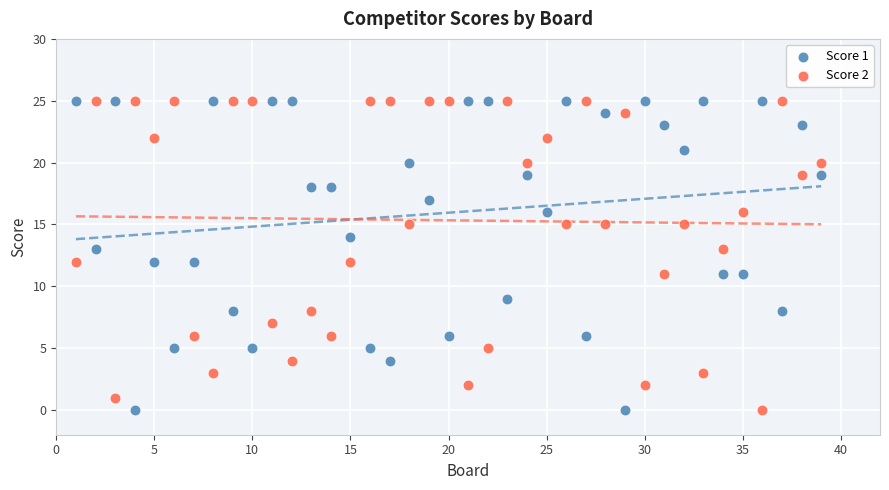

Across all data points, what is the range of X values (max minus min)?

38